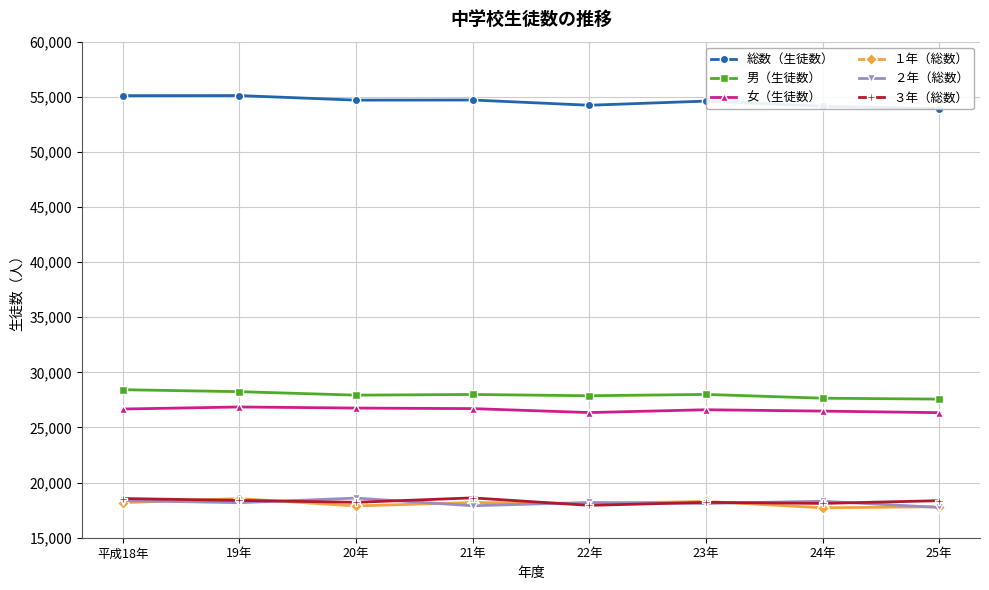

Rank the series by their maximum value, from lowest to highest.

１年（総数）, ２年（総数）, ３年（総数）, 女（生徒数）, 男（生徒数）, 総数（生徒数）